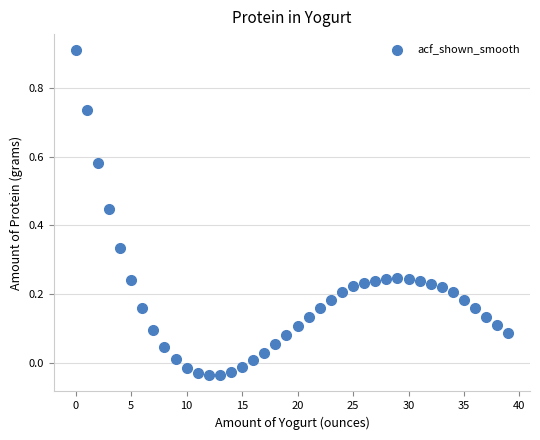

What is the range of Y values (max minus min)?

0.9